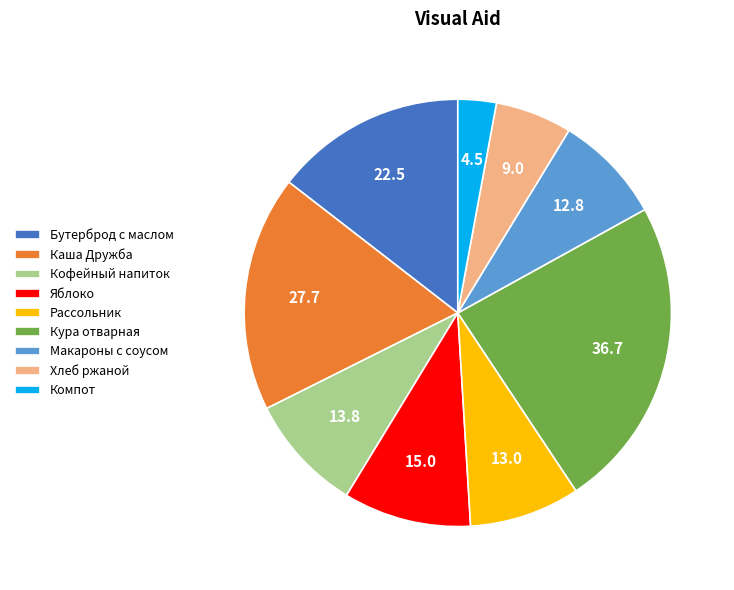

Which has a higher value, Бутерброд с маслом or Компот?

Бутерброд с маслом